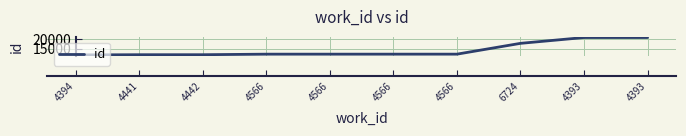

How many lines are shown in the chart?

1